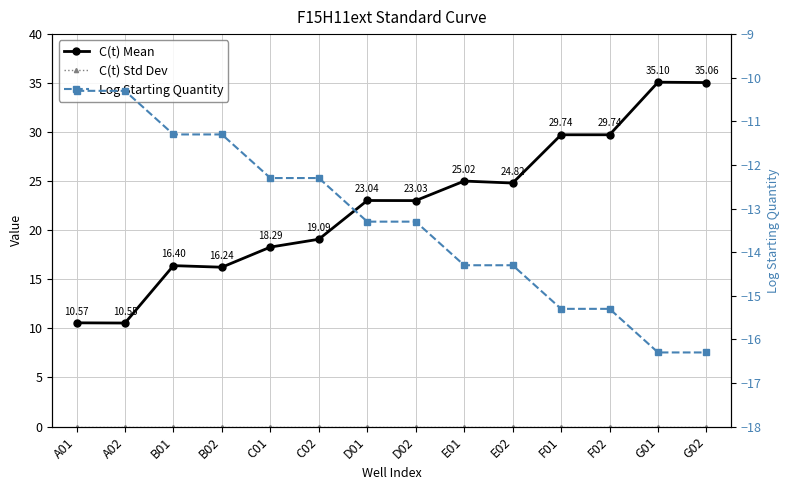

Count the number of data series in this chart.

3